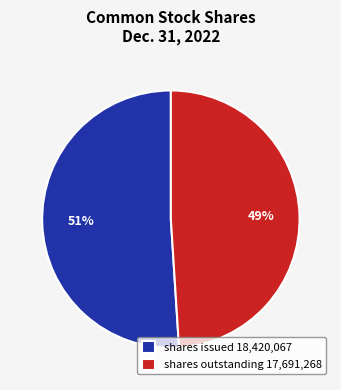

To the nearest percent, what is the combined percentage of shares issued 18,420,067 and shares outstanding 17,691,268?

100%